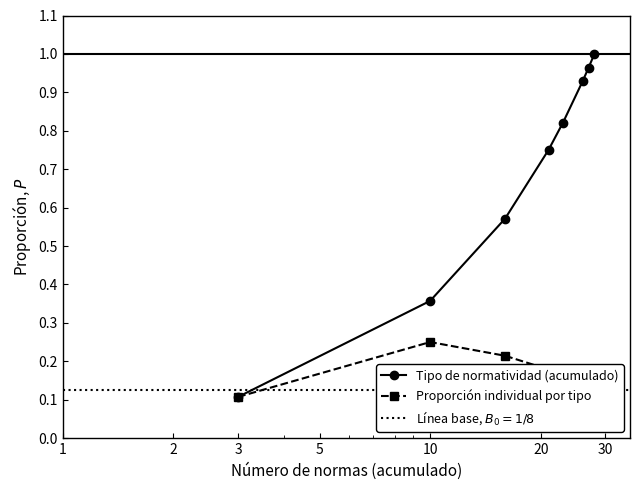

Which series has the widest spread of values?

Tipo de normatividad (acumulado)